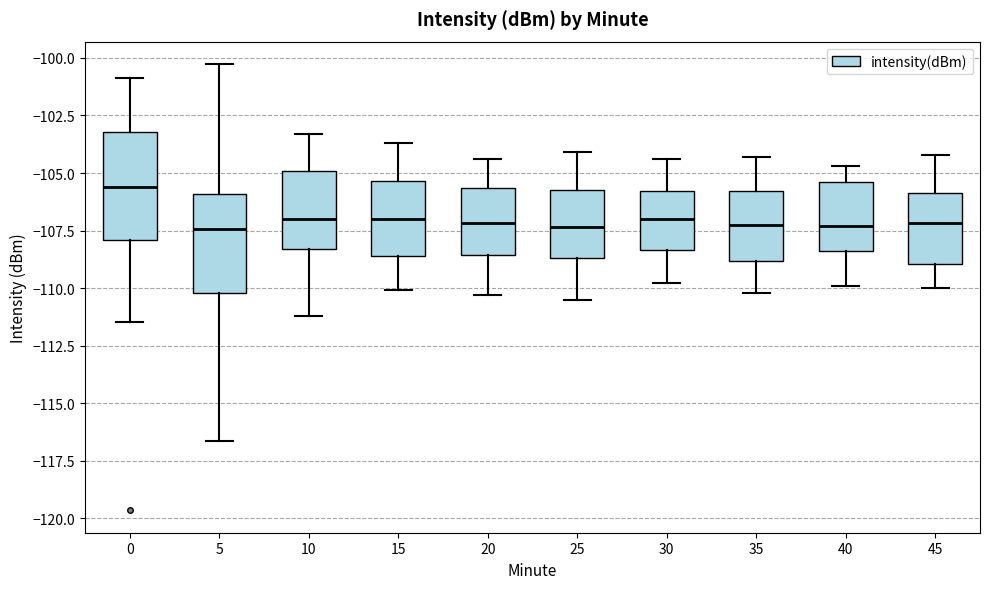

Reading left to right, read every box against the y-axis: the position of its median line, the range the box covers, and the ends of its whiskers. The values are not printed on the chart, so give them approximately, as read against the axis.

0: median -105.5, box -108.0 to -103.0, whiskers -111.5 to -101.0
5: median -107.5, box -110.0 to -106.0, whiskers -116.5 to -100.5
10: median -107.0, box -108.5 to -105.0, whiskers -111.0 to -103.5
15: median -107.0, box -108.5 to -105.5, whiskers -110.0 to -103.5
20: median -107.0, box -108.5 to -105.5, whiskers -110.5 to -104.5
25: median -107.5, box -108.5 to -105.5, whiskers -110.5 to -104.0
30: median -107.0, box -108.5 to -106.0, whiskers -110.0 to -104.5
35: median -107.0, box -109.0 to -106.0, whiskers -110.0 to -104.5
40: median -107.5, box -108.5 to -105.5, whiskers -110.0 to -104.5
45: median -107.0, box -109.0 to -106.0, whiskers -110.0 to -104.0